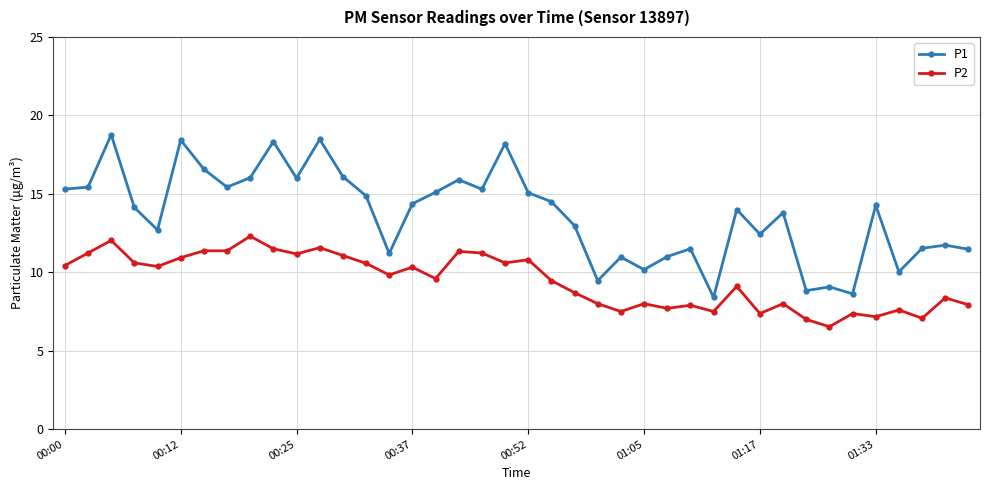

What is the greatest value displayed?

18.8